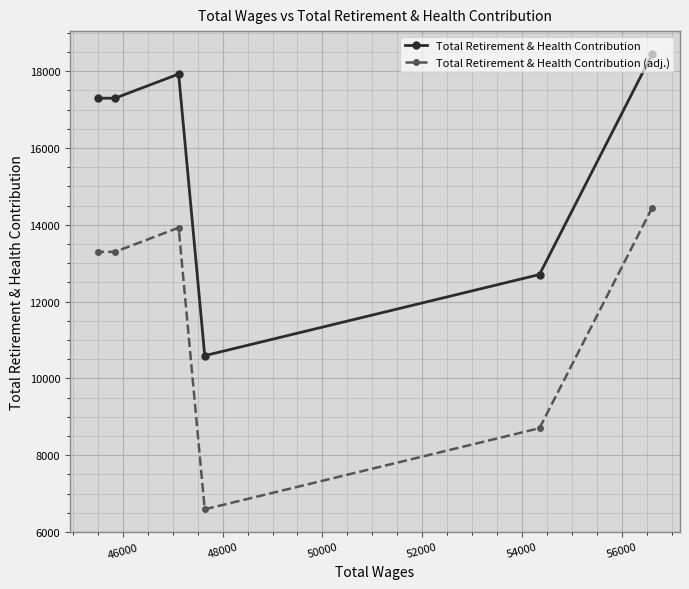

Rank the series by their average value, from highest to lowest.

Total Retirement & Health Contribution, Total Retirement & Health Contribution (adj.)